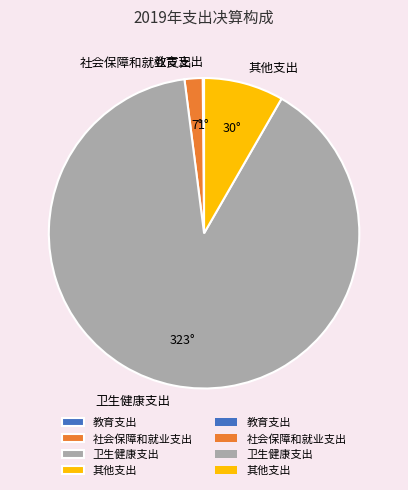

Combined, do 其他支出 and 社会保障和就业支出 account for over 50%?

No